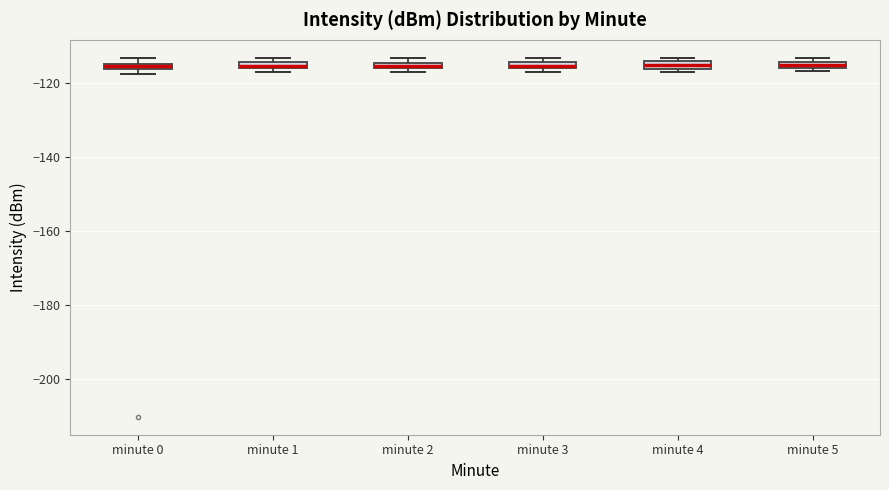

Where is the lower edge of the box for minute 5 on the y-axis? The values are not printed on the chart, so give them approximately, as read against the axis.

-116